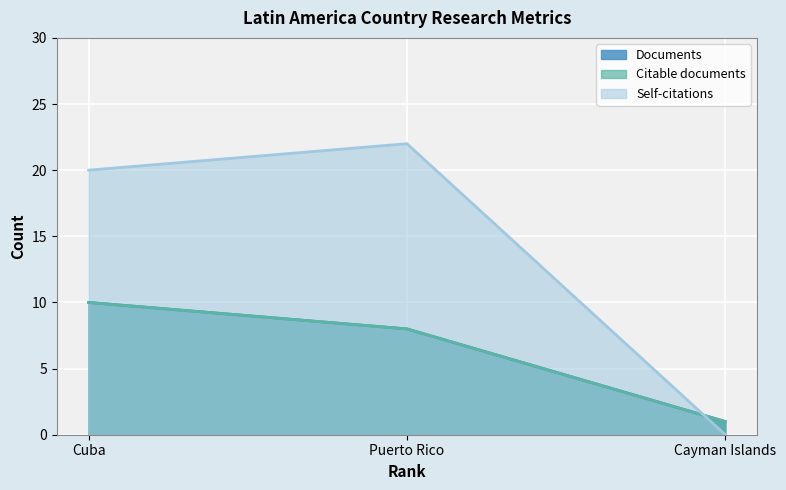

Which series has the largest range (max minus min)?

Self-citations